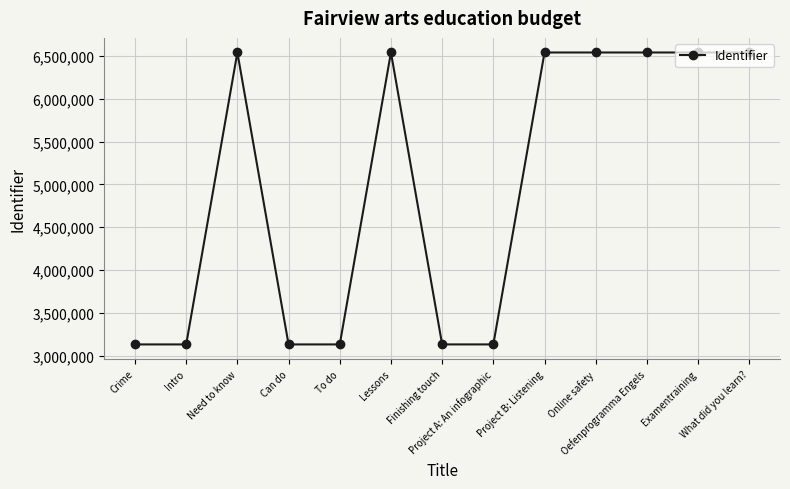

What is the sum of all values?

64565993